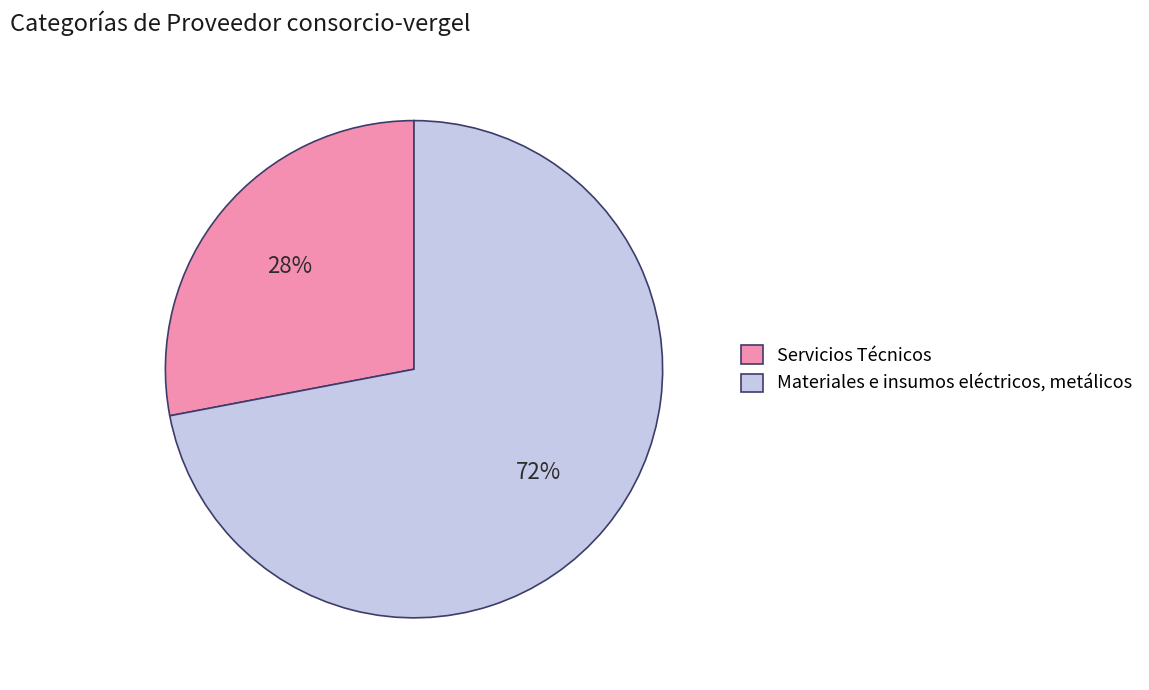

How many slices are in this pie chart?

2